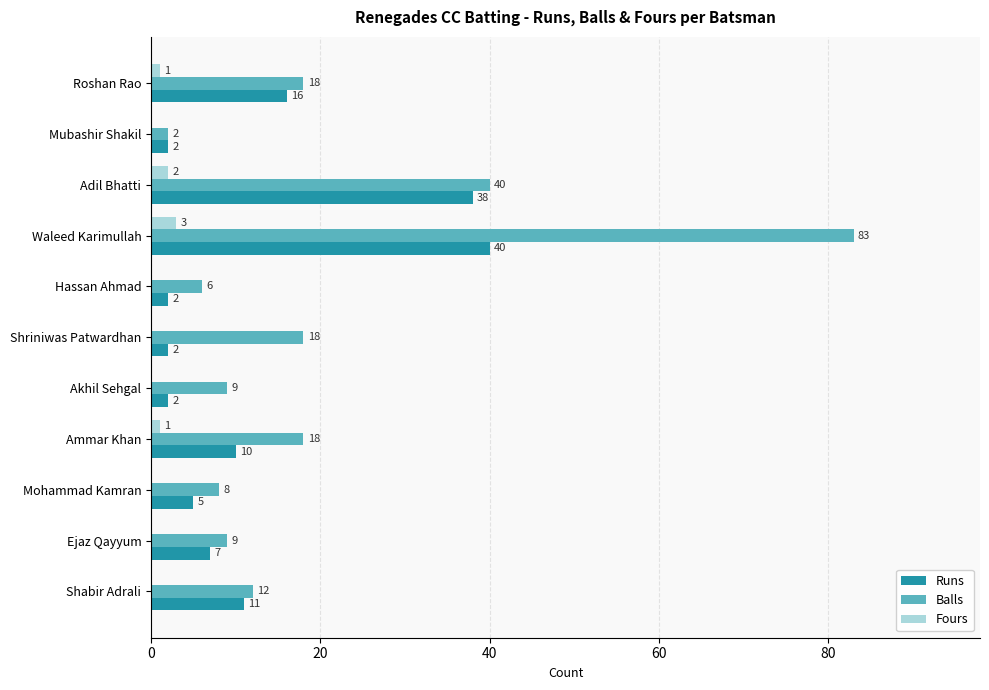

What is the highest value of the Runs series?

40